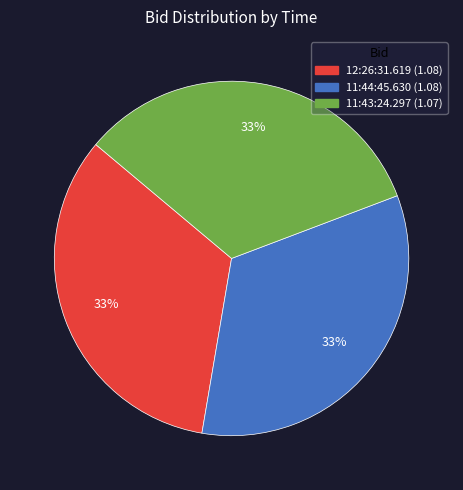

True or false: 12:26:31.619 accounts for 28% of the total.

False